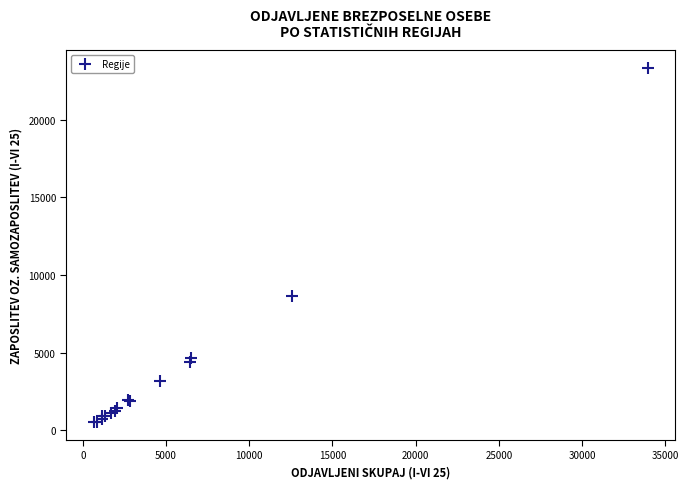

What Y value in the scatter plot is closest to 11925?

8672